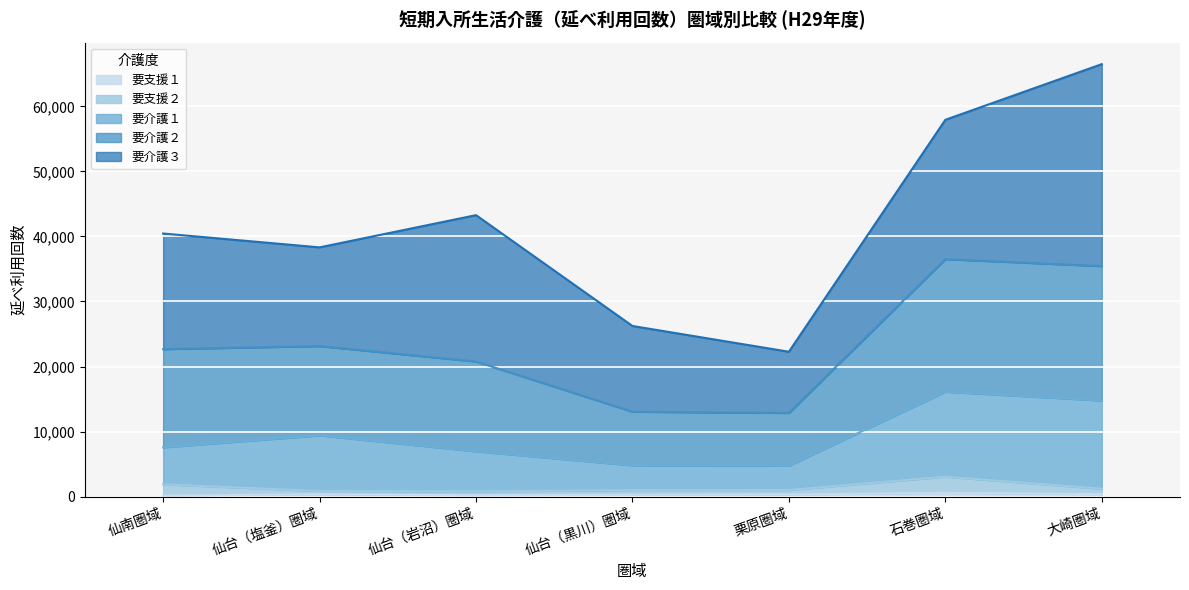

True or false: 要介護１ and 合計 cross at least once.

False